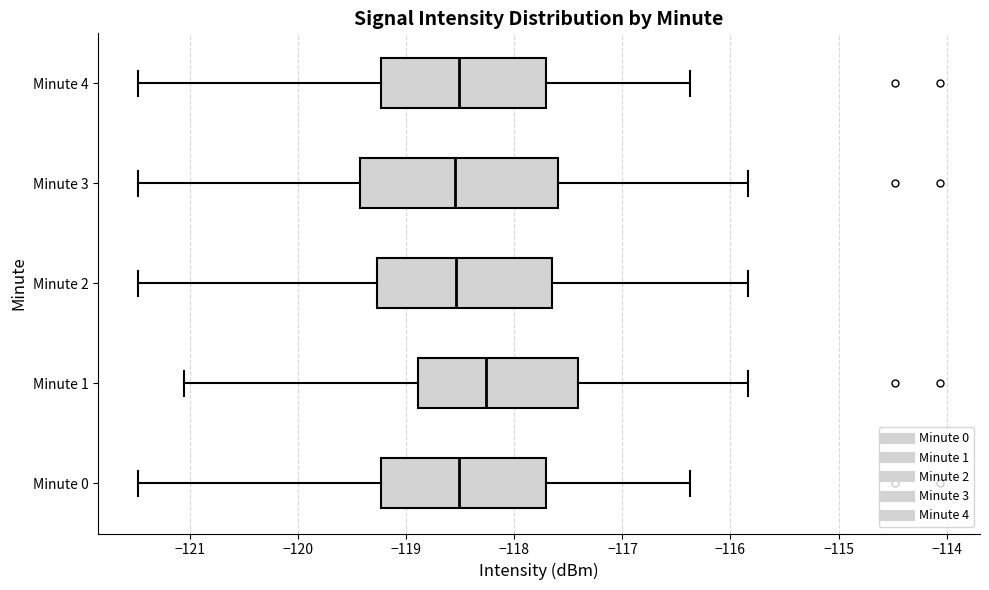

Where does the left whisker of the box for Minute 4 end on the x-axis? The values are not printed on the chart, so give them approximately, as read against the axis.

-121.5